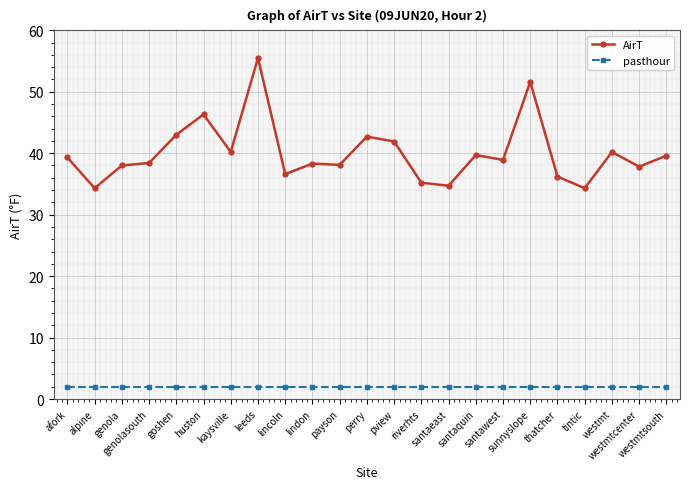

How many lines are shown in the chart?

2